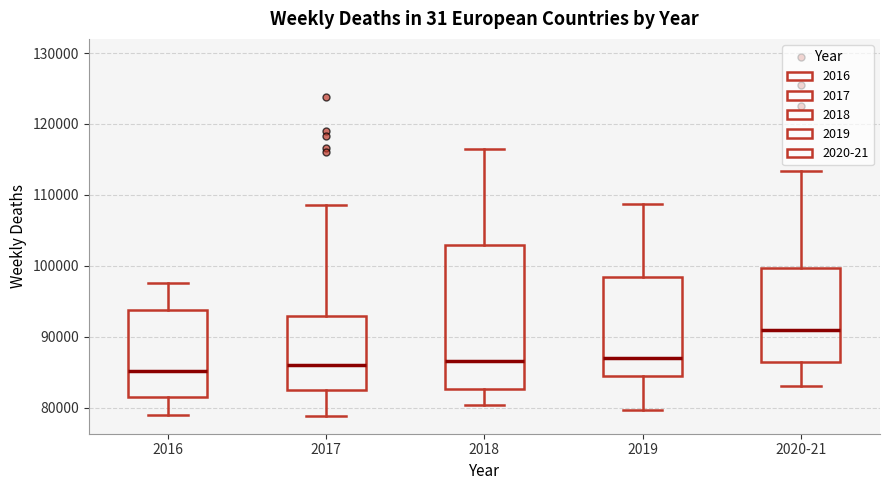

Comparing the boxes themselves (not the whiskers), which one is the tallest?

2018